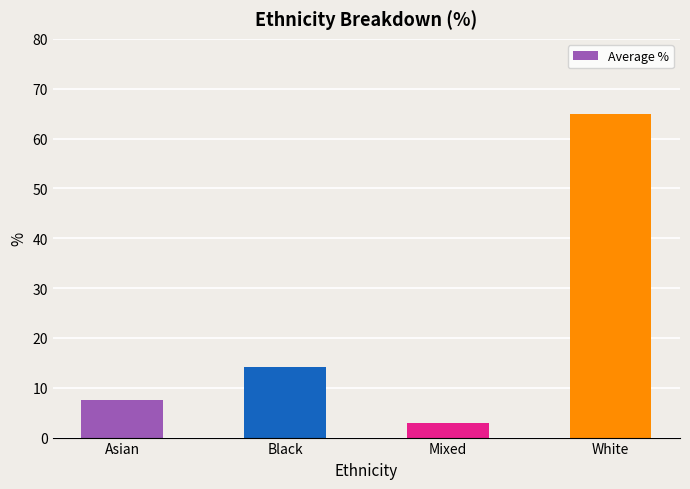

What is the difference between the values at Mixed and White?

62.0